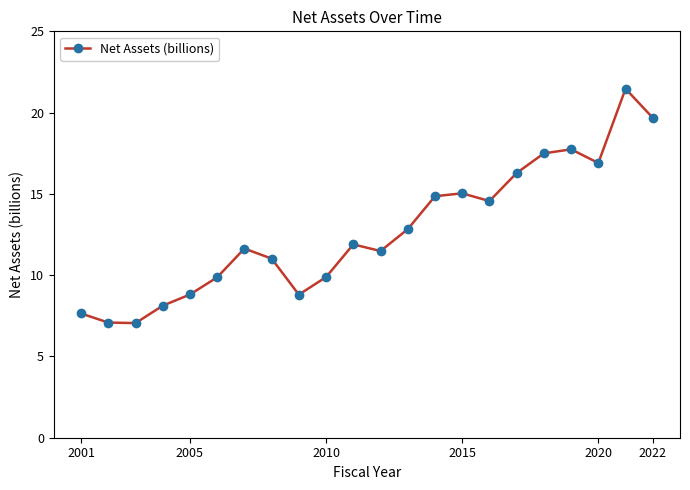

True or false: the data has more than 0 interior local peaks.

True